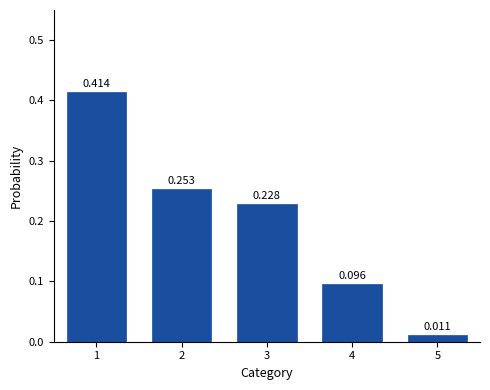

Does the chart contain any negative values?

No